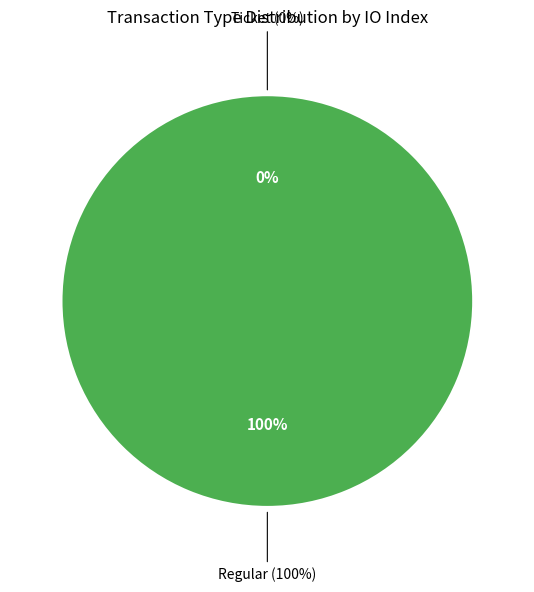

What is the smallest slice in the pie chart?

Ticket